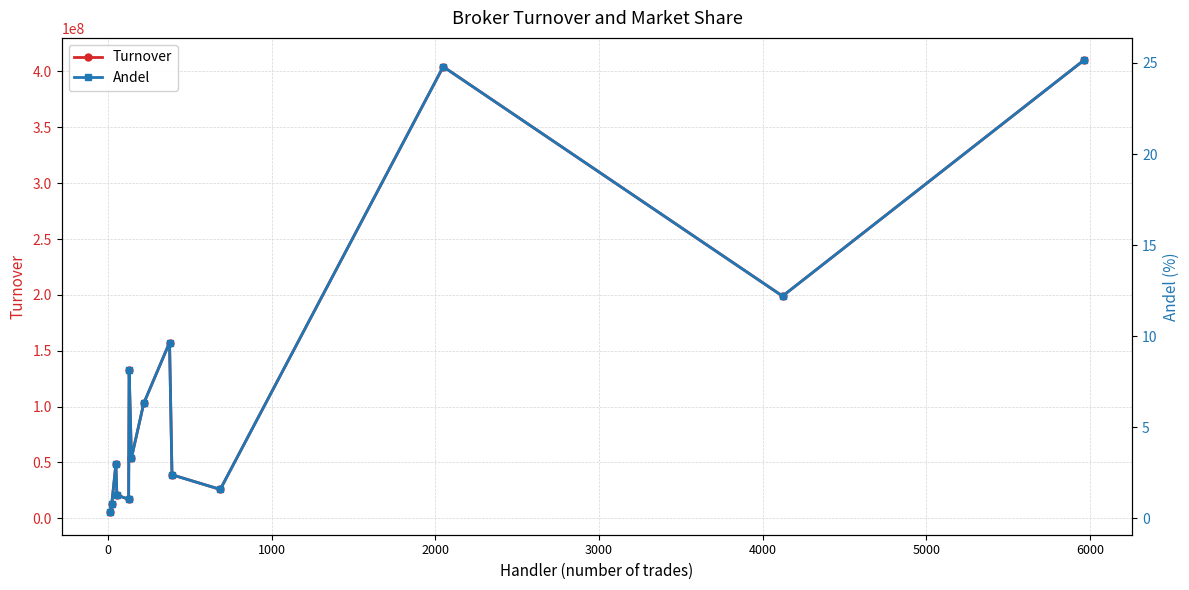

What is the difference between the maximum and second lowest values in the Andel series?

24.3